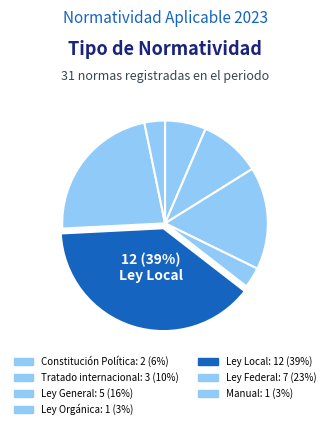

How many slices are in this pie chart?

7